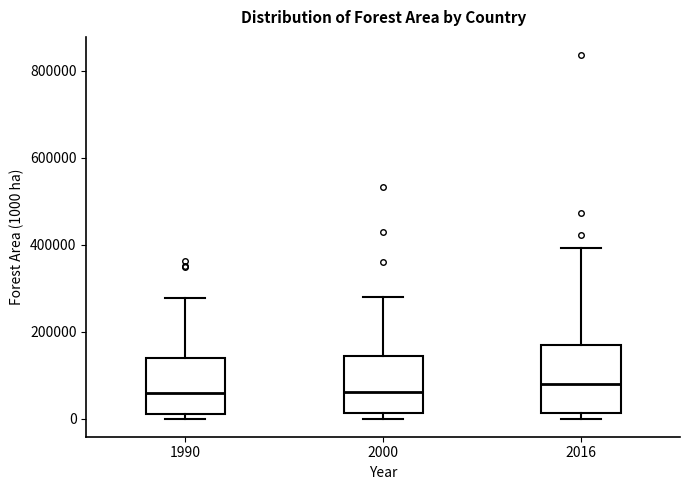

Where is the lower edge of the box at x = 1990 on the y-axis? The values are not printed on the chart, so give them approximately, as read against the axis.

20000